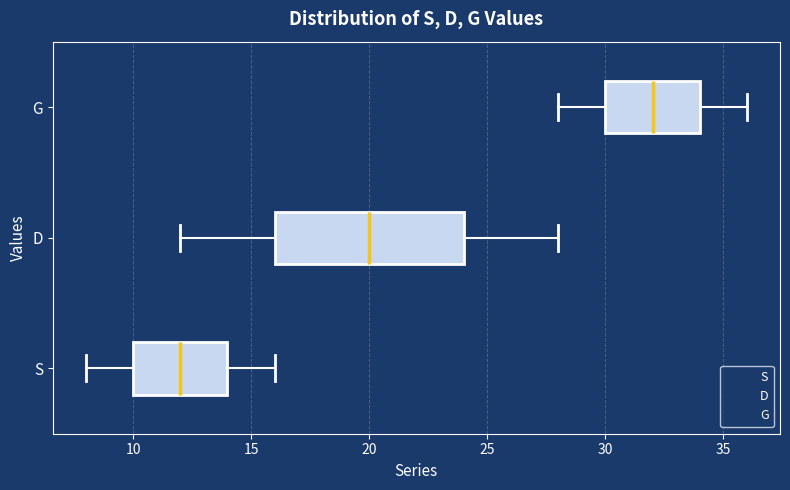

Reading bottom to top, transcribe this box plot: for each box, give where its median line is, the range the box spans, and where its two whiskers end, as read against the x-axis. The values are not printed on the chart, so give them approximately, as read against the axis.

S: median 12, box 10 to 14, whiskers 8 to 16
D: median 20, box 16 to 24, whiskers 12 to 28
G: median 32, box 30 to 34, whiskers 28 to 36